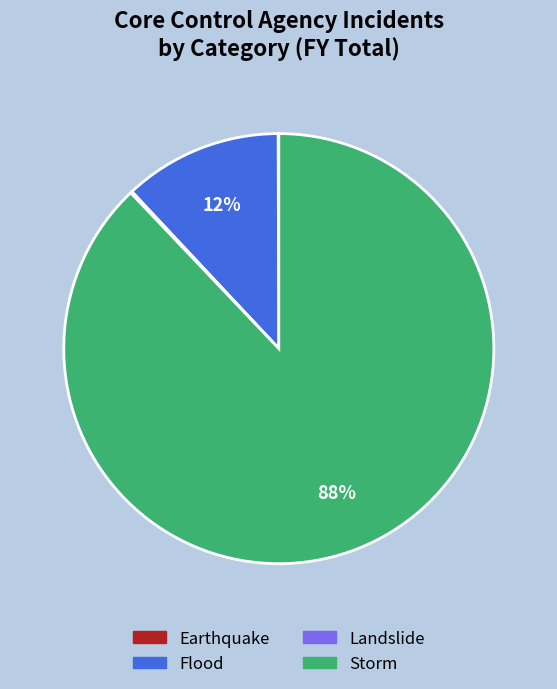

Between Flood and Storm, which is larger?

Storm